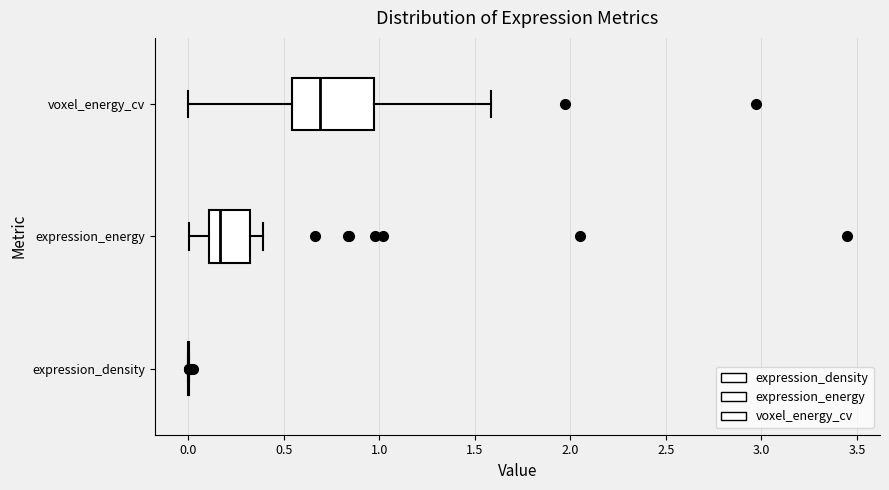

Comparing the boxes themselves (not the whiskers), which one is the widest?

voxel_energy_cv